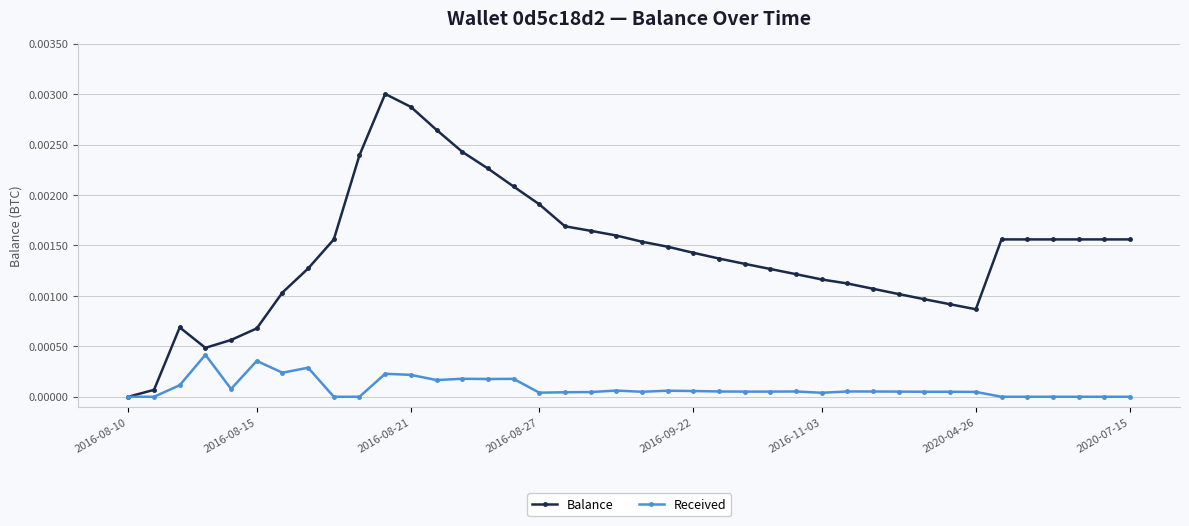

Which series has the largest total across all categories?

Balance